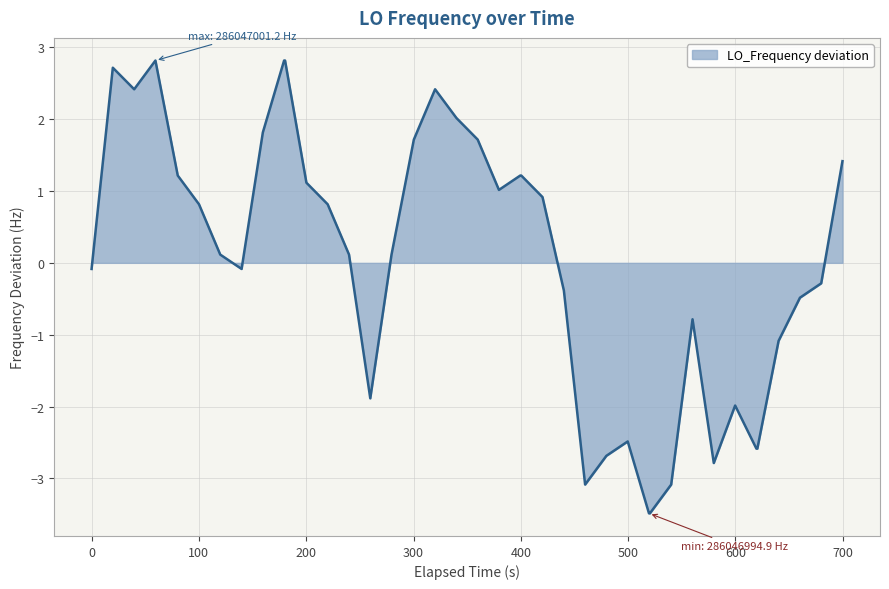

What is the difference between the maximum and minimum values?

6.3